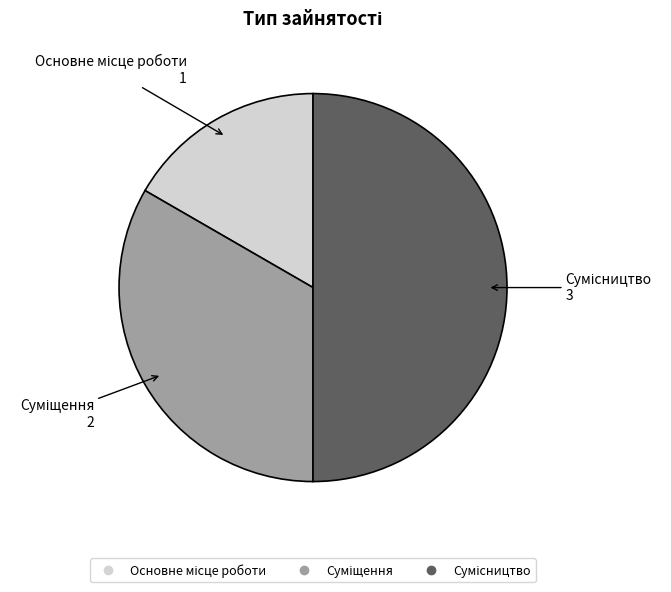

Rank the categories by value from lowest to highest.

Основне місце роботи, Суміщення, Сумісництво